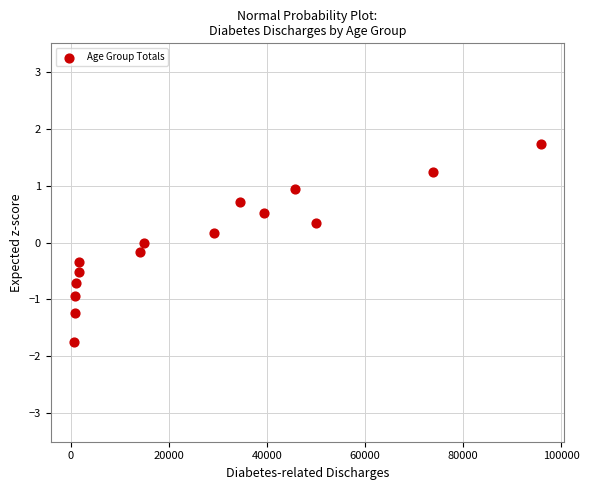

What is the range of X values (max minus min)?

95128.0